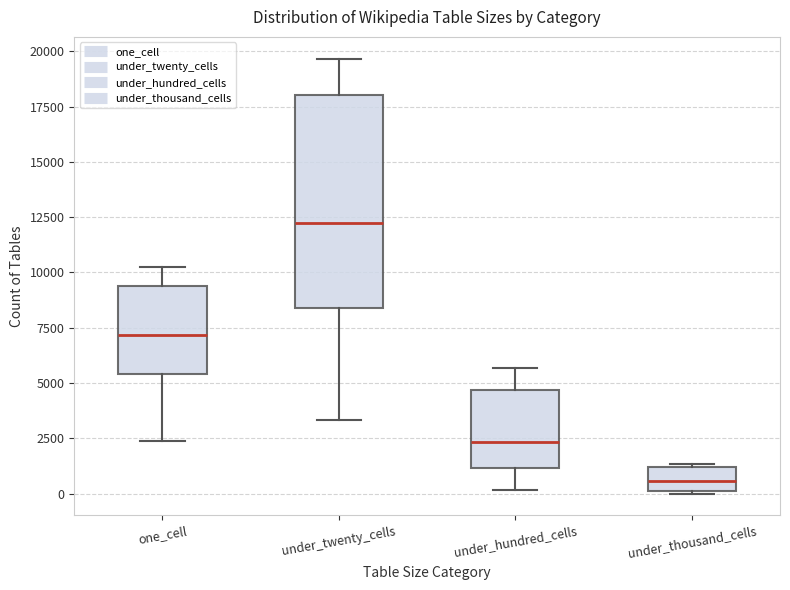

Which box has the highest median line?

under_twenty_cells